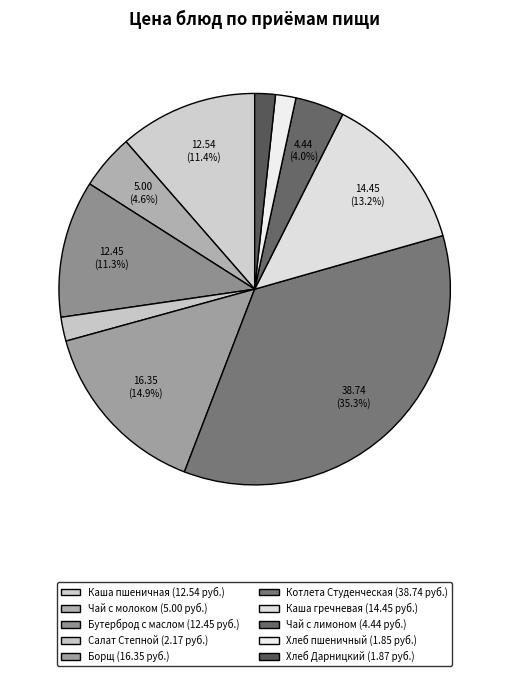

Rank the categories by value from highest to lowest.

Котлета Студенческая, Борщ, Каша гречневая, Каша пшеничная, Бутерброд с маслом, Чай с молоком, Чай с лимоном, Салат Степной, Хлеб Дарницкий, Хлеб пшеничный